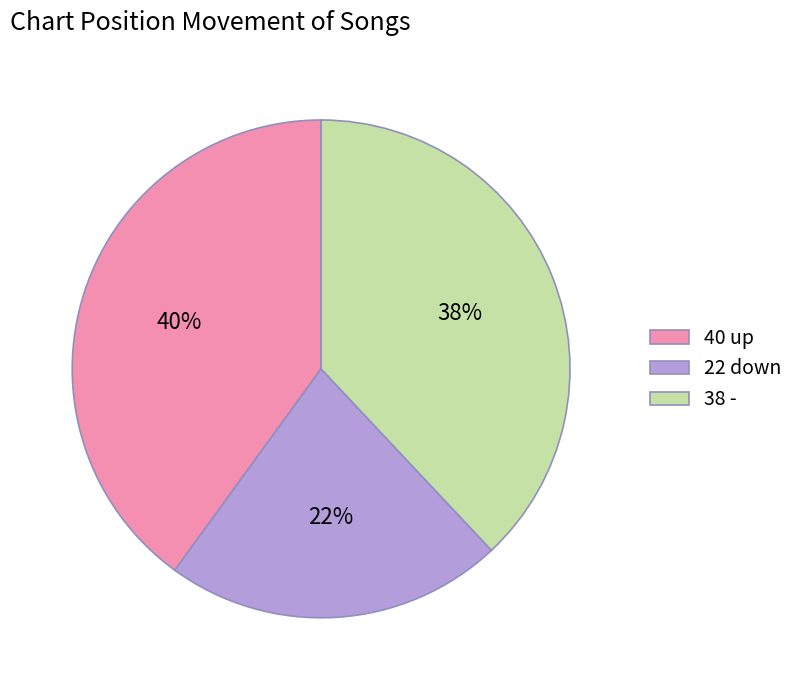

Which slice is the largest?

40 up